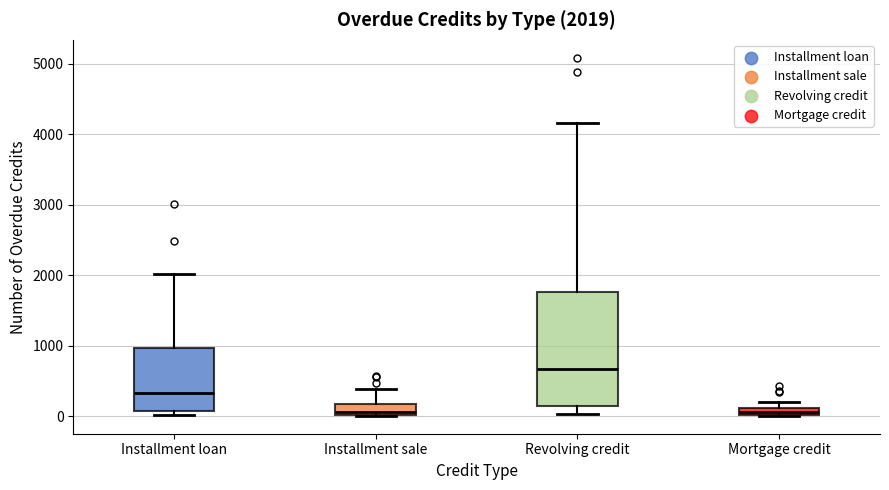

Comparing the boxes themselves (not the whiskers), which one is the tallest?

Revolving credit